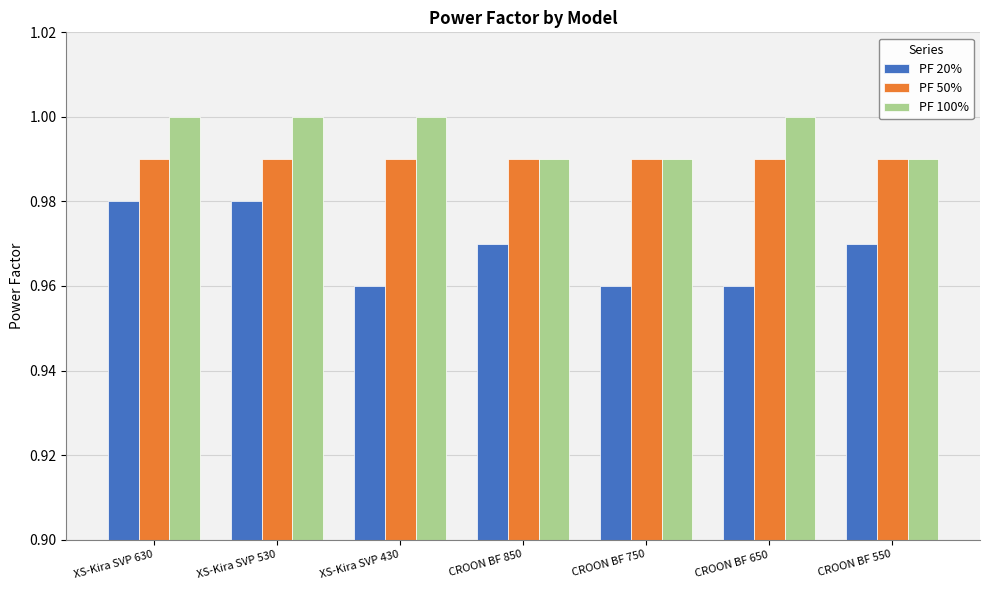

What is the sum of all PF 50% values?

6.9